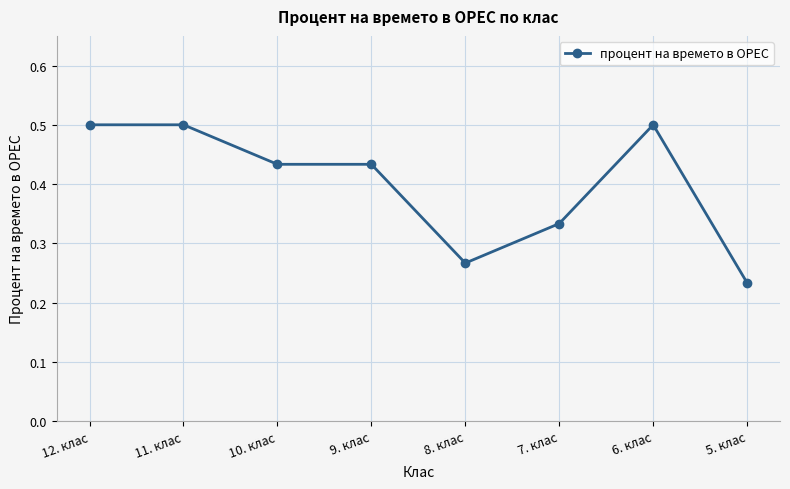

What is the maximum value shown in the chart?

0.5